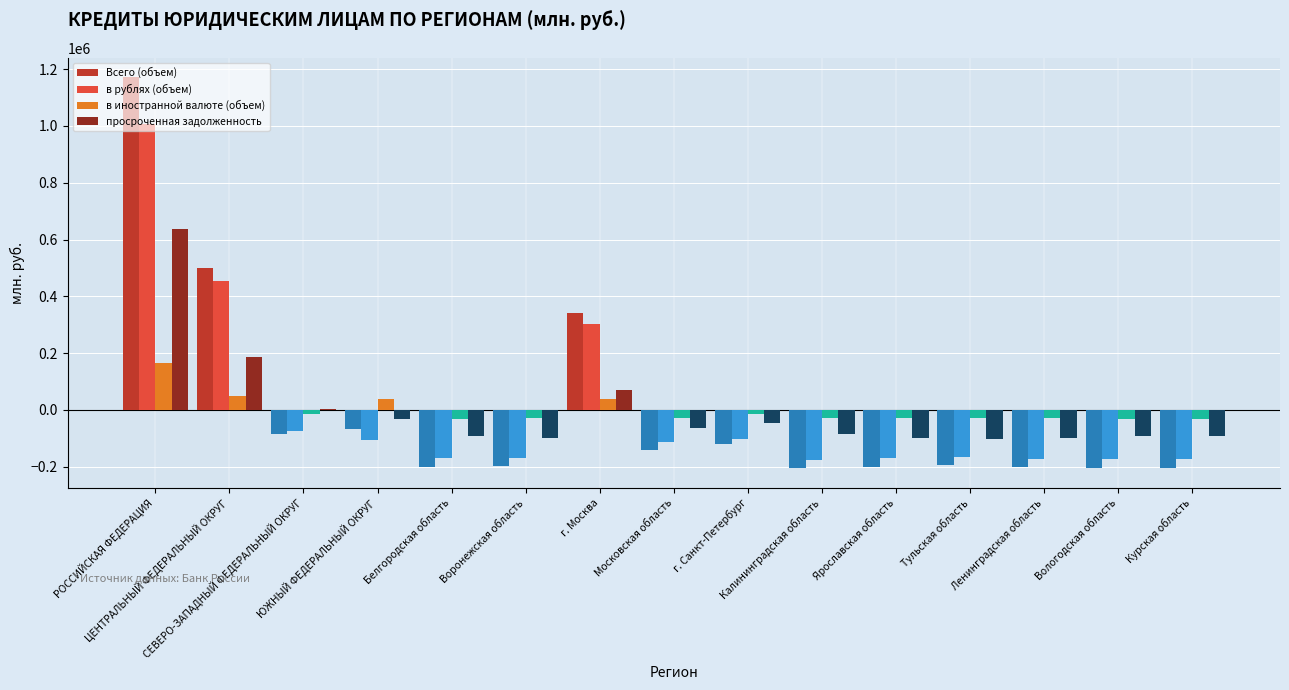

How many distinct data groups are displayed?

4